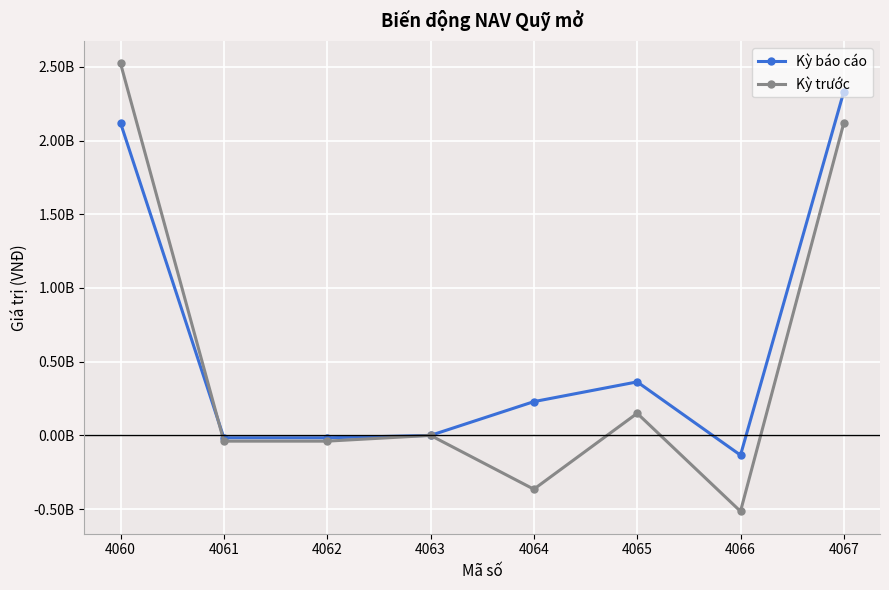

What is the approximate value of Kỳ trước at 4067, to the nearest 100?

2119739800